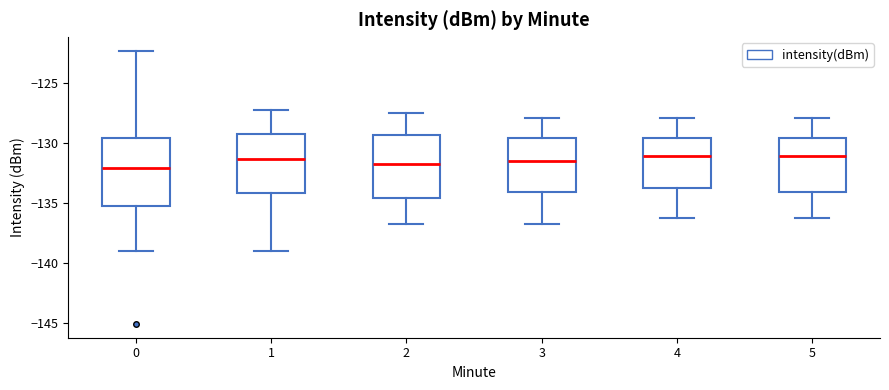

Where does the lower whisker of the box at x = 5 end on the y-axis? The values are not printed on the chart, so give them approximately, as read against the axis.

-136.0